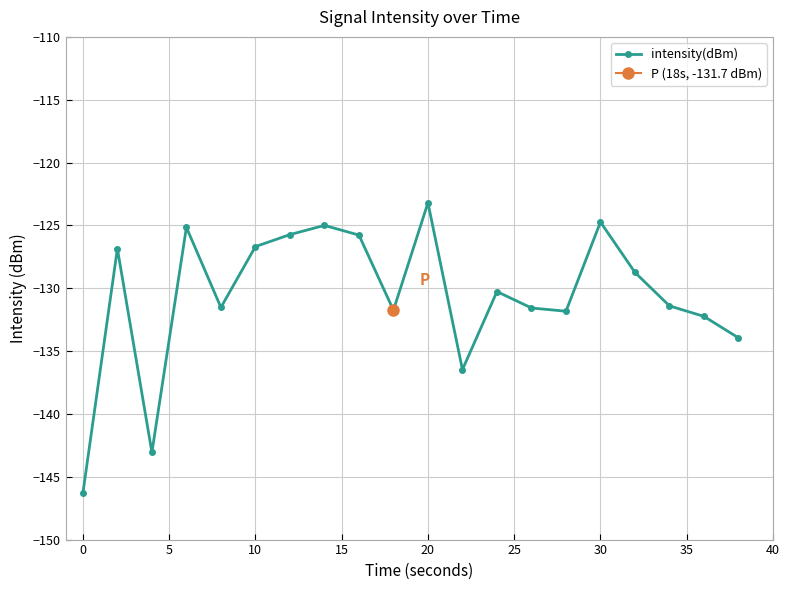

What is the highest value of the intensity(dBm) series?

-123.2